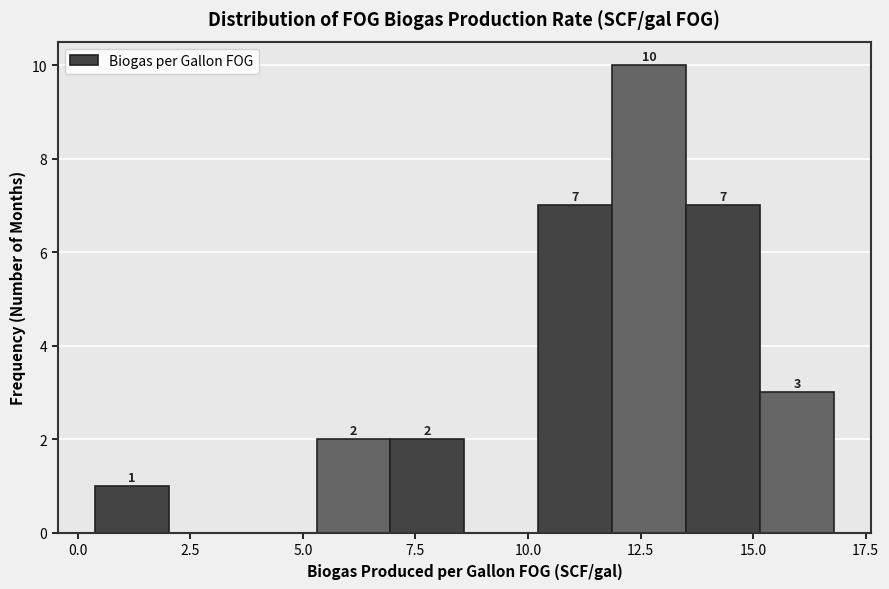

Around what value on the x-axis is the tallest bar? Give the approximate position of its centre, as read against the axis.

12.5